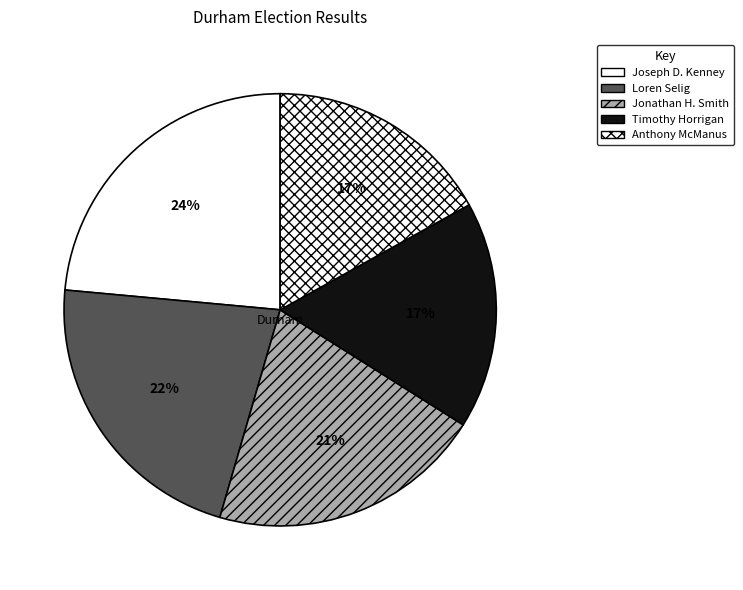

The Joseph D. Kenney slice represents 24% of the pie. True or false?

True